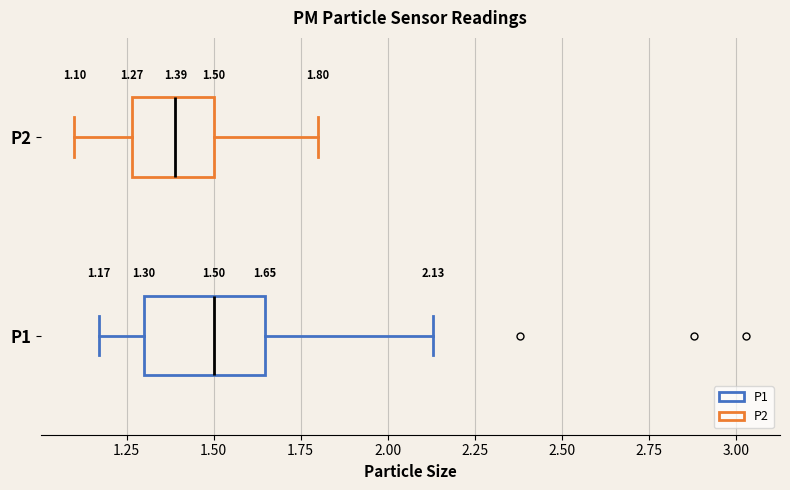

Comparing the boxes themselves (not the whiskers), which one is the widest?

P1